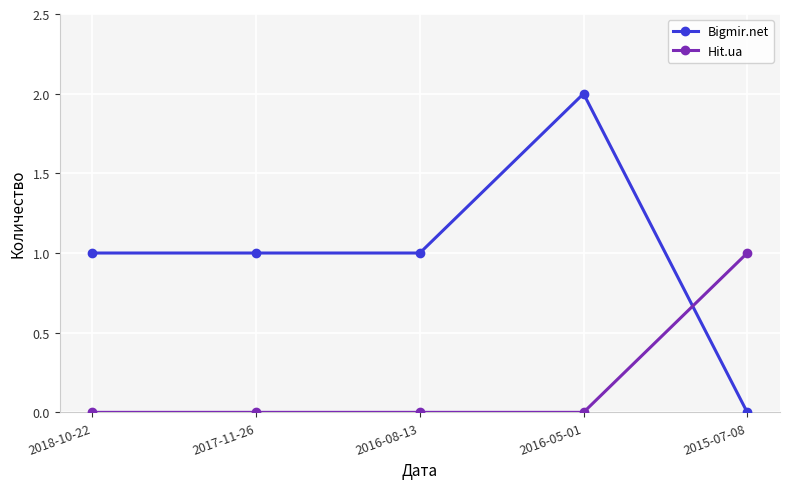

Is the value of Hit.ua at 2017-11-26 greater than the value of Bigmir.net at 2017-11-26?

No